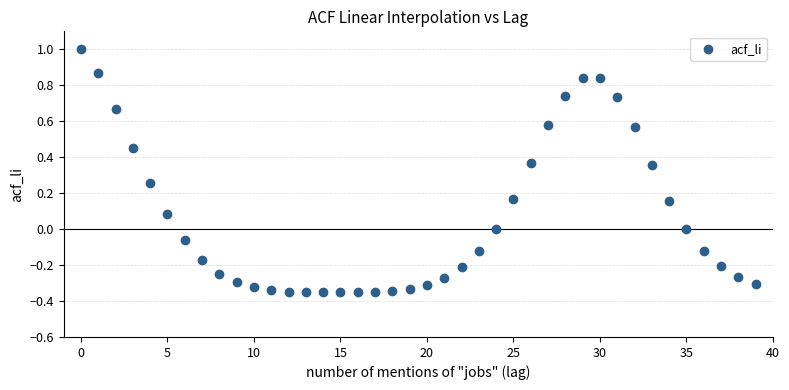

What is the range of Y values (max minus min)?

1.4